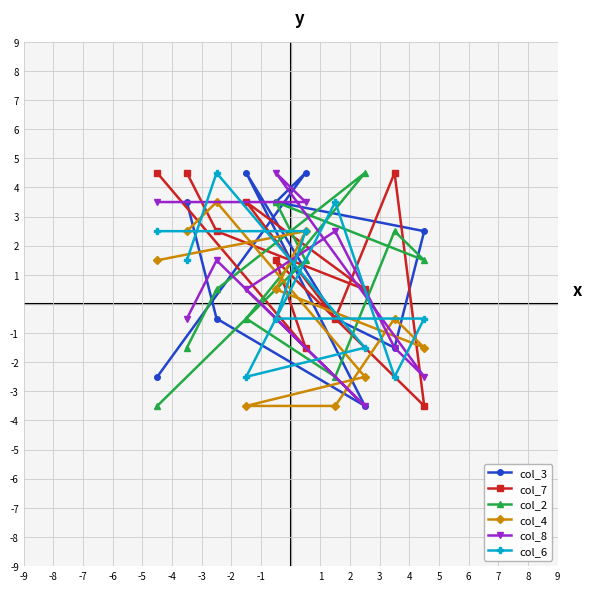

What is the maximum value shown in the chart?

4.5